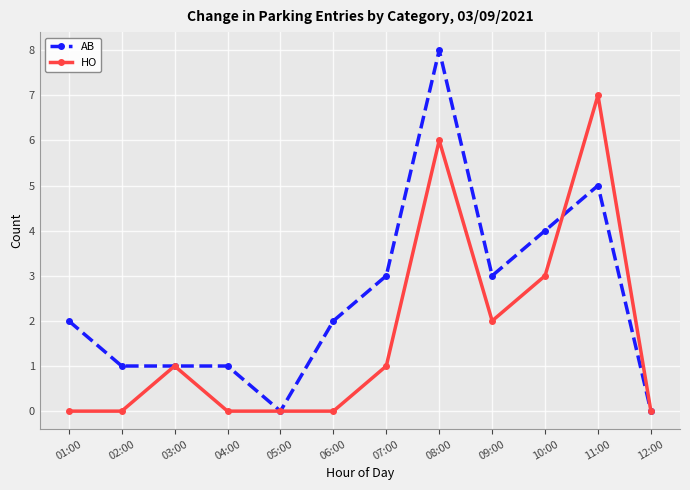

True or false: HO has more than 2 interior local peaks.

True